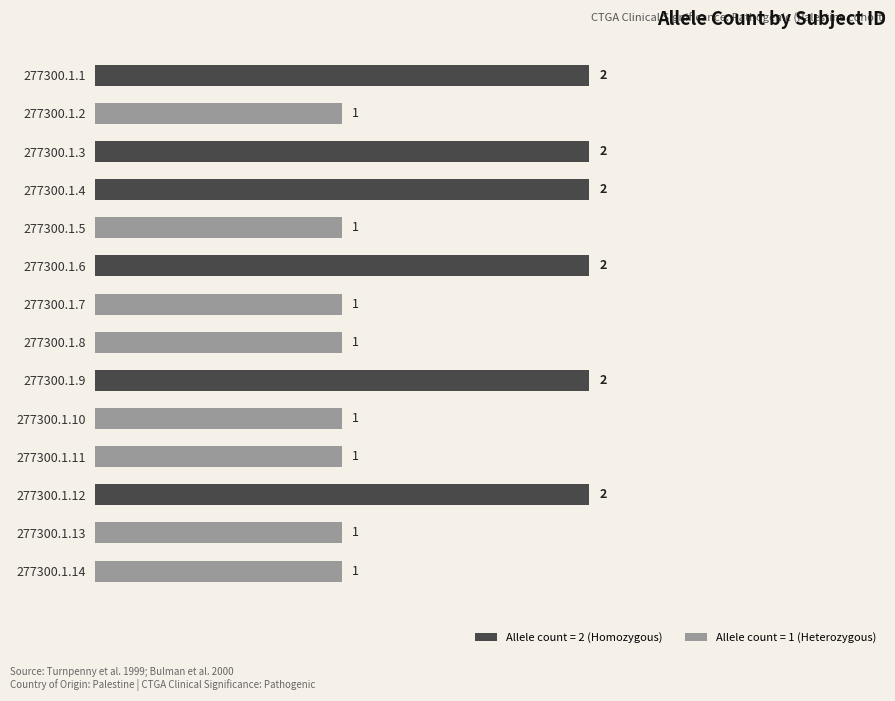

Reading top to bottom, list all the values displayed in this chart.

2	1	2	2	1	2	1	1	2	1	1	2	1	1